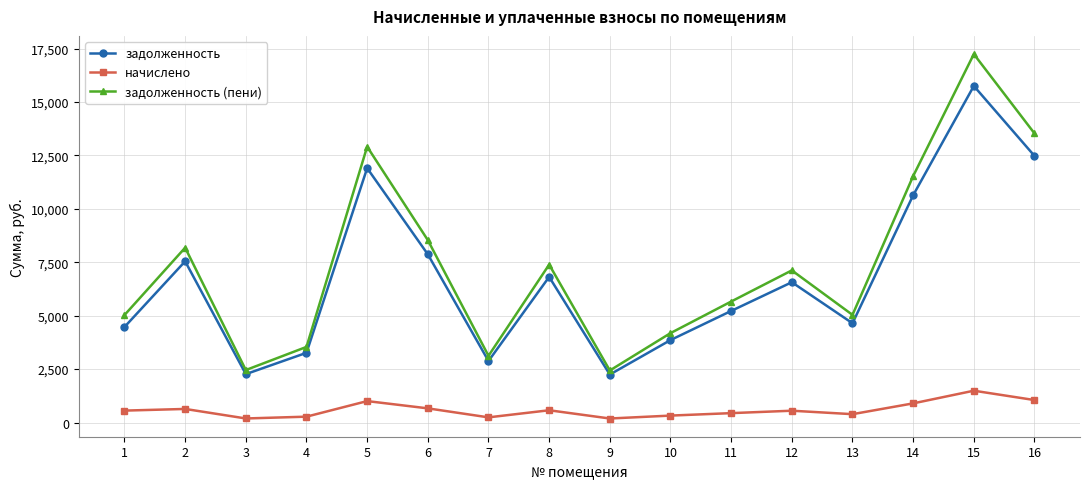

How many interior local peaks does the задолженность (пени) series have?

5